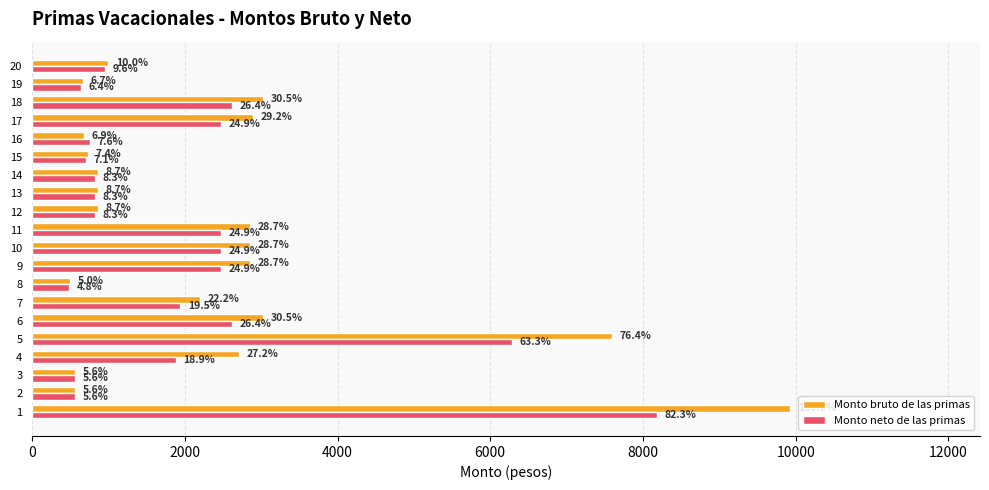

What are all the series names shown in the legend?

Monto bruto de las primas, Monto neto de las primas